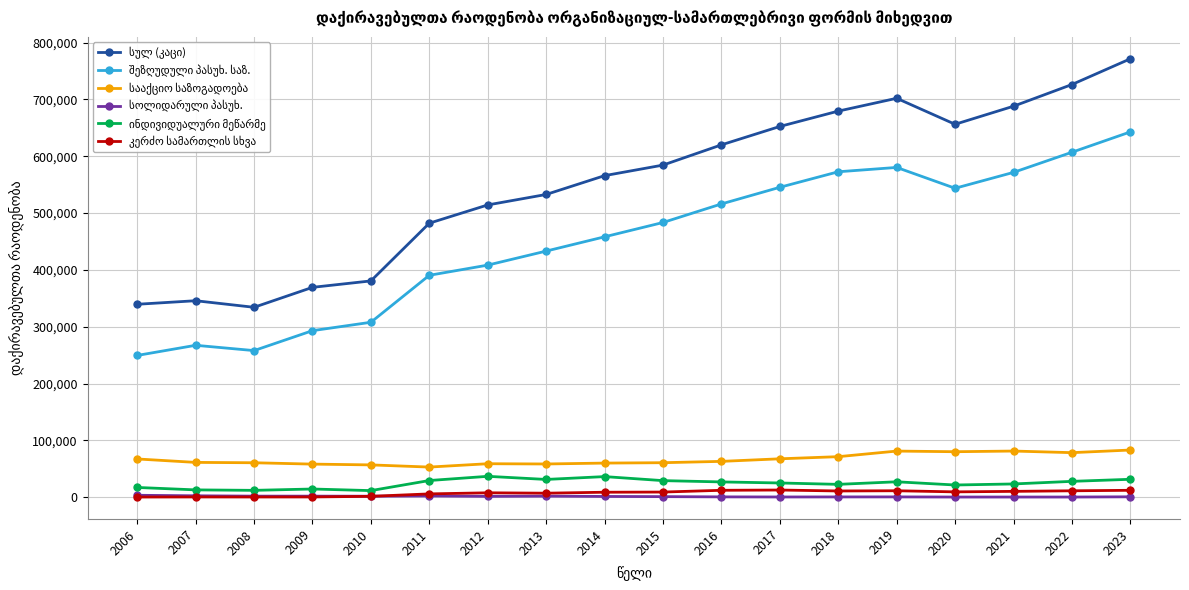

What is the maximum value shown in the chart?

771479